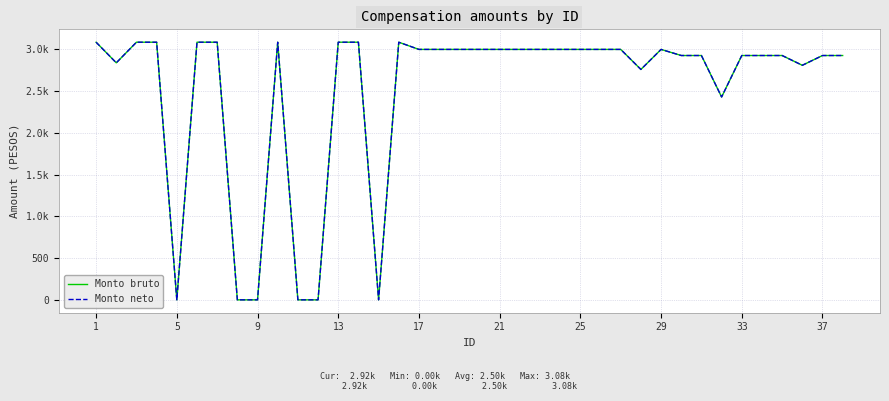

Does the chart have visible grid lines?

Yes